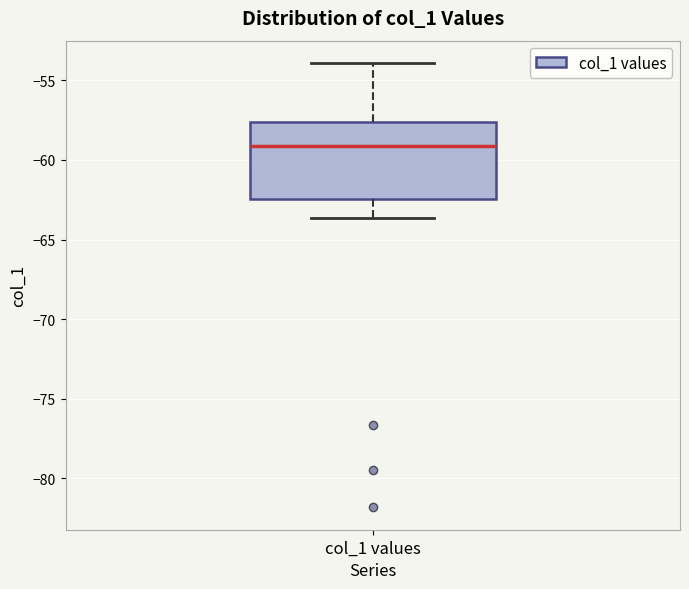

Transcribe this box plot: give where the median line is, the range the box spans, and where the two whiskers end, as read against the y-axis. The values are not printed on the chart, so give them approximately, as read against the axis.

median -59.0, box -62.5 to -57.5, whiskers -63.5 to -54.0